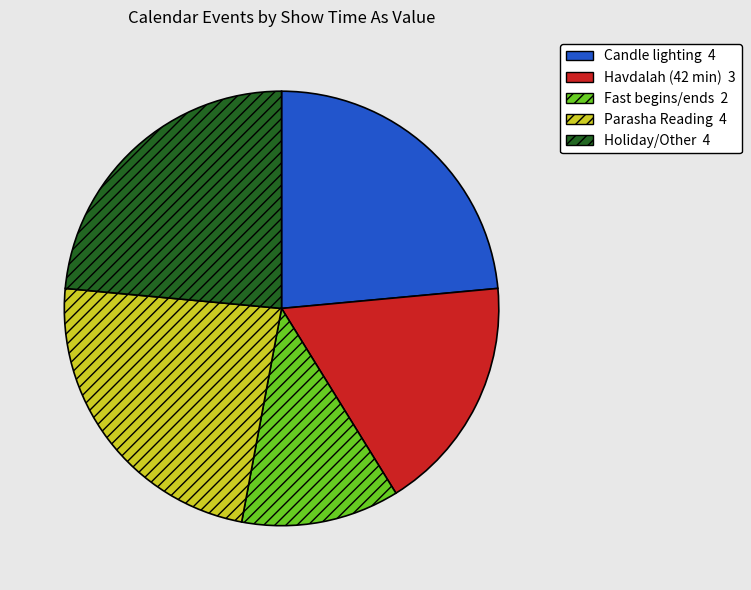

Does any single category account for the majority?

No